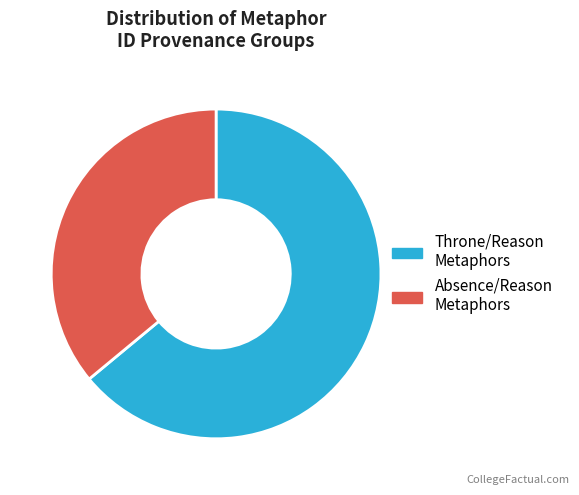

Is there a majority slice in this chart?

Yes